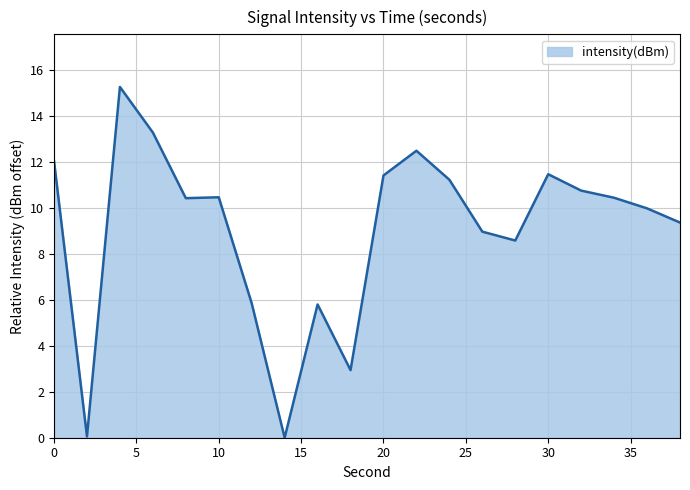

What is the greatest value displayed?

15.3